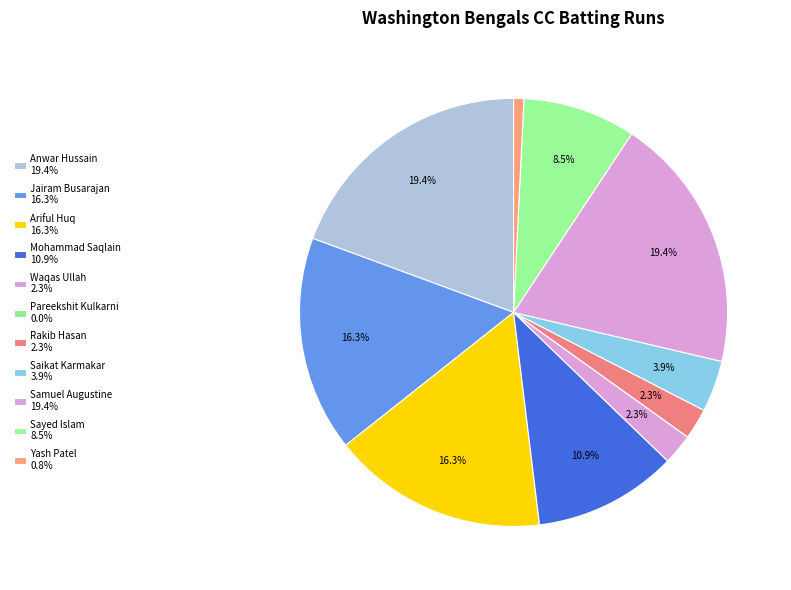

Which category has the smallest portion of the pie?

Pareekshit Kulkarni